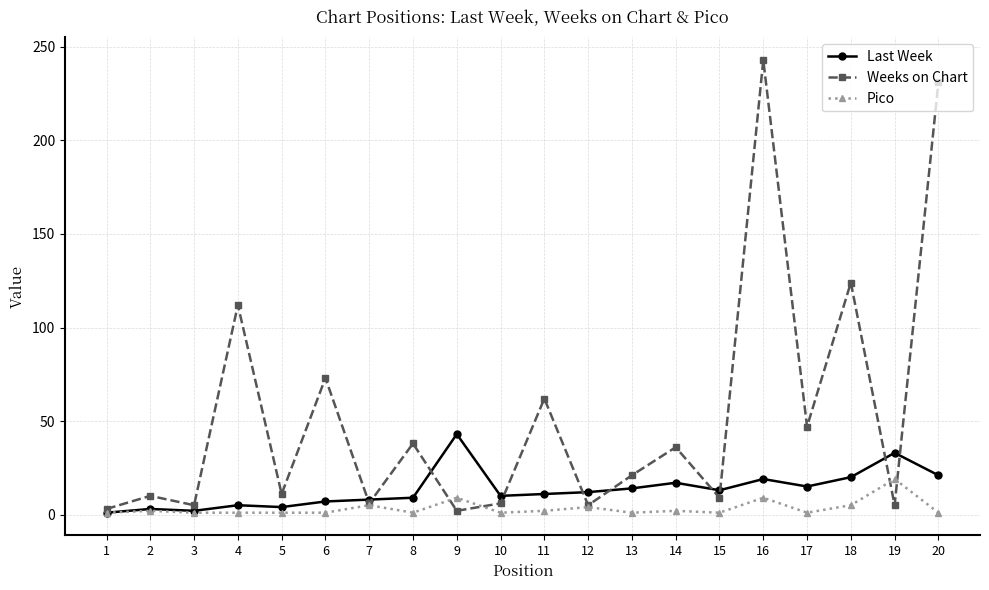

Between 1 and 9, which series saw the biggest shift?

Last Week